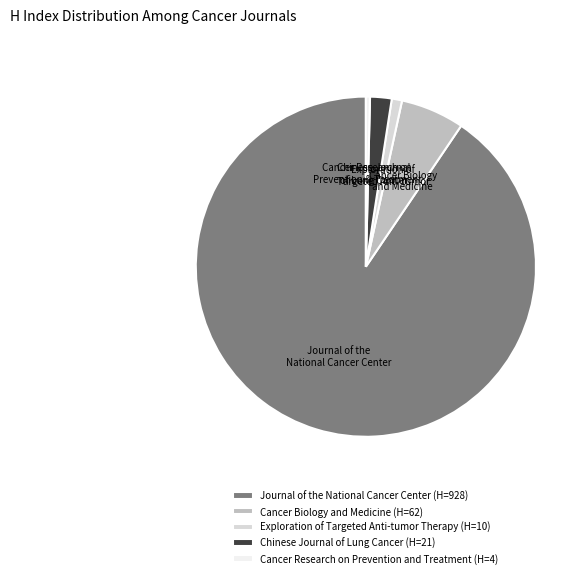

Rank the categories by value from highest to lowest.

Journal of the National Cancer Center, Cancer Biology and Medicine, Chinese Journal of Lung Cancer, Exploration of Targeted Anti-tumor Therapy, Cancer Research on Prevention and Treatment